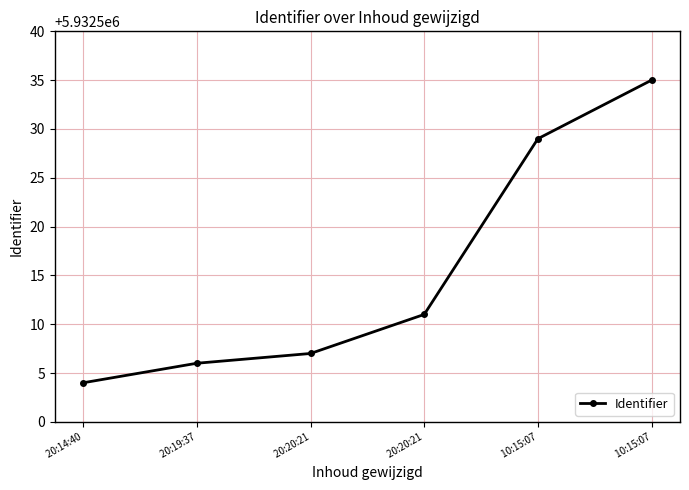

What is the change in value from  10:15:07 to  10:15:07?

+6